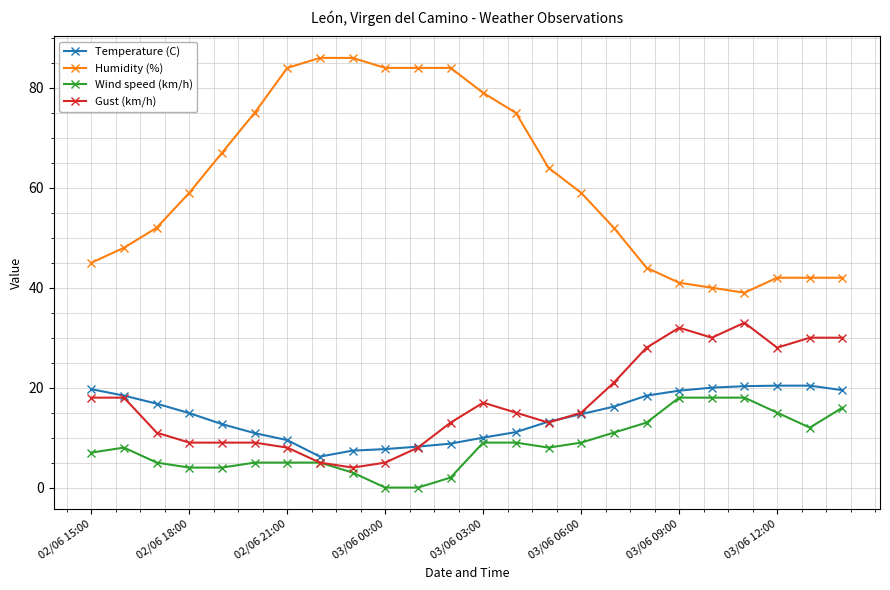

How many values in the Temperature (C) series are below 14?

11